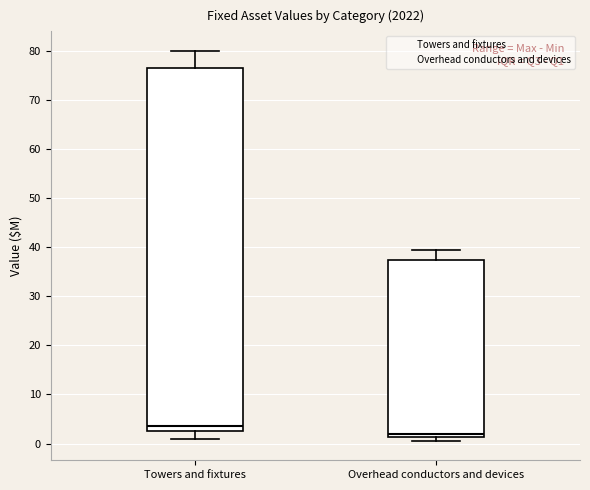

Comparing the boxes themselves (not the whiskers), which one is the tallest?

Towers and fixtures